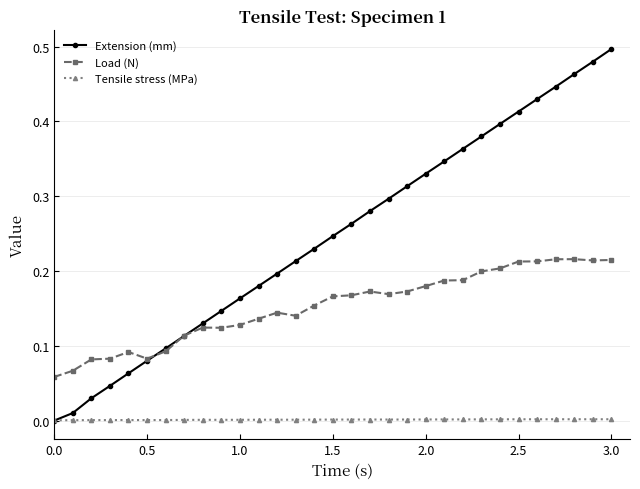

At how many categories does at least one series exceed 0?

31